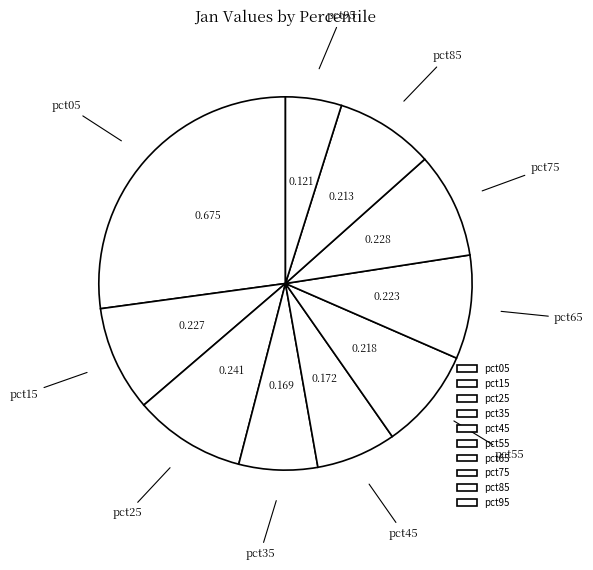

Do pct15 and pct65 together represent more than half of the pie?

No